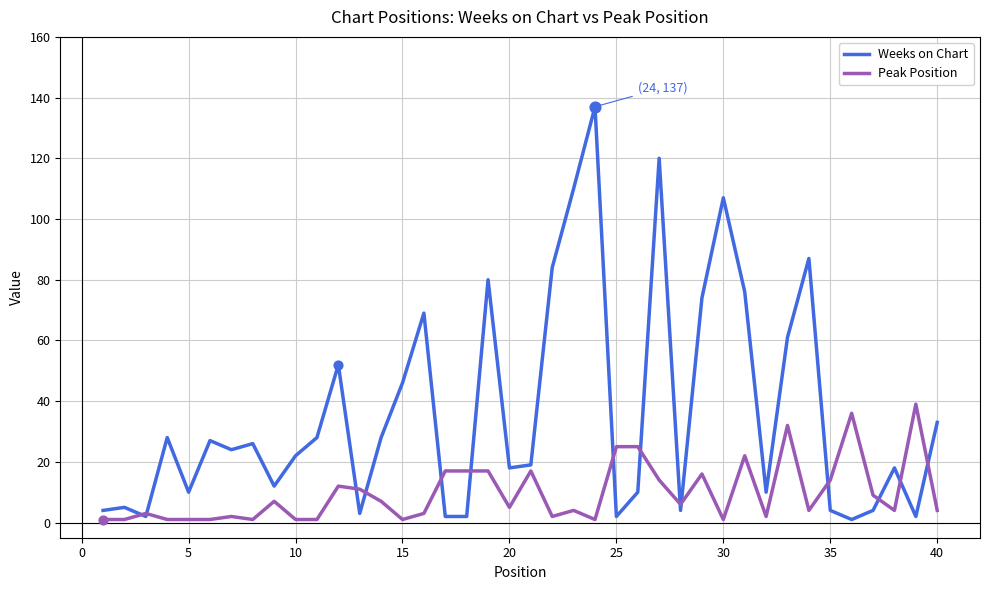

What are all the series names shown in the legend?

Weeks on Chart, Peak Position